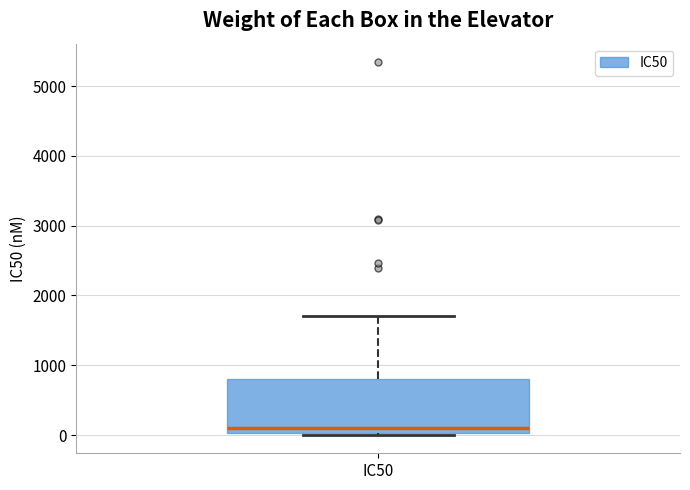

Transcribe this box plot: give where the median line is, the range the box spans, and where the two whiskers end, as read against the y-axis. The values are not printed on the chart, so give them approximately, as read against the axis.

median 100, box 0 to 800, whiskers 0 to 1700